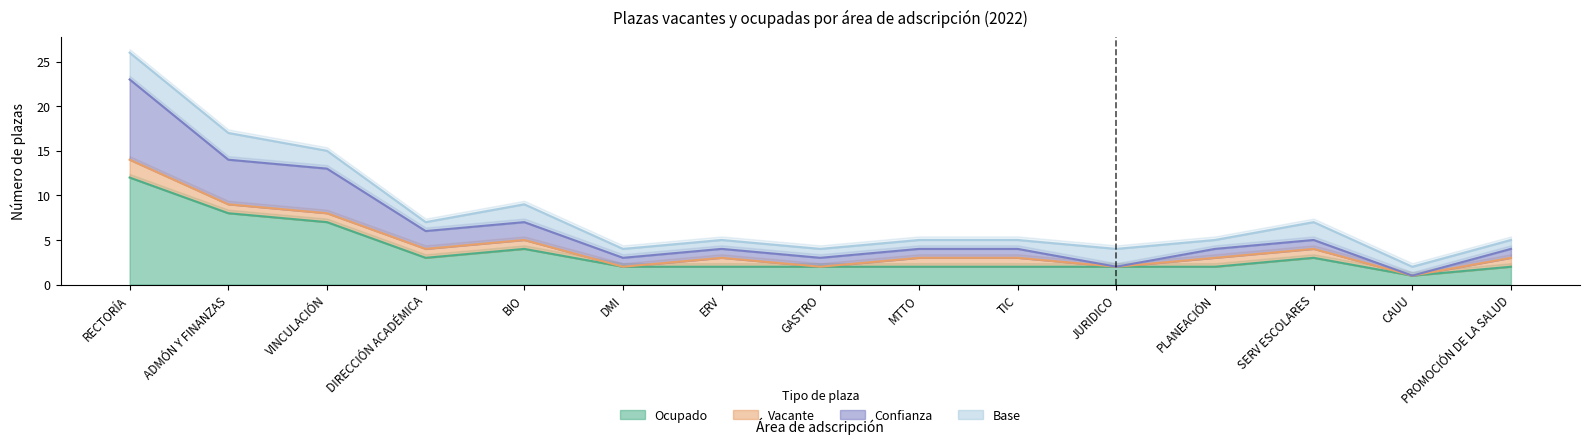

Where is Ocupado nearest to the value 6?

VINCULACIÓN